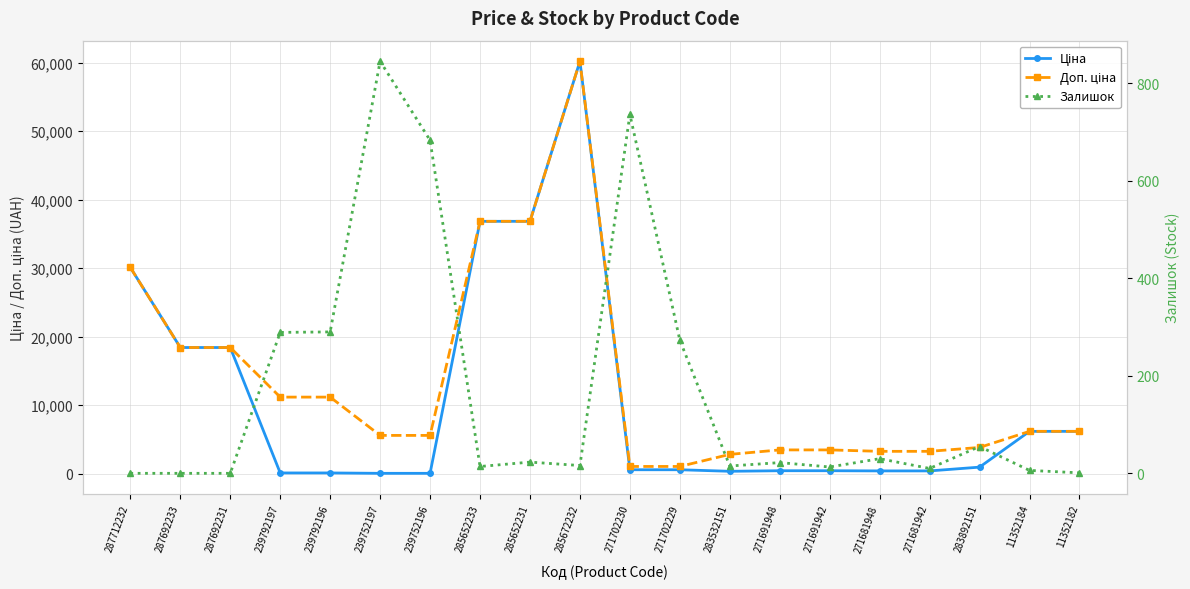

True or false: Залишок and Ціна intersect in this chart.

True